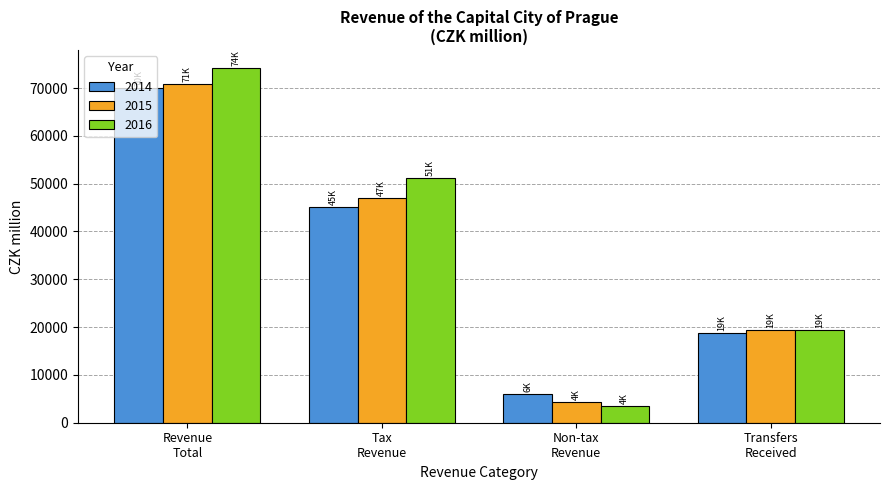

Reading left to right, transcribe all the data shown in this chart.

2014: 69981.8	45183.8	5937.8	18726.9
2015: 70782.9	47093.3	4341.1	19311.8
2016: 74242.6	51248.8	3559.1	19385.4